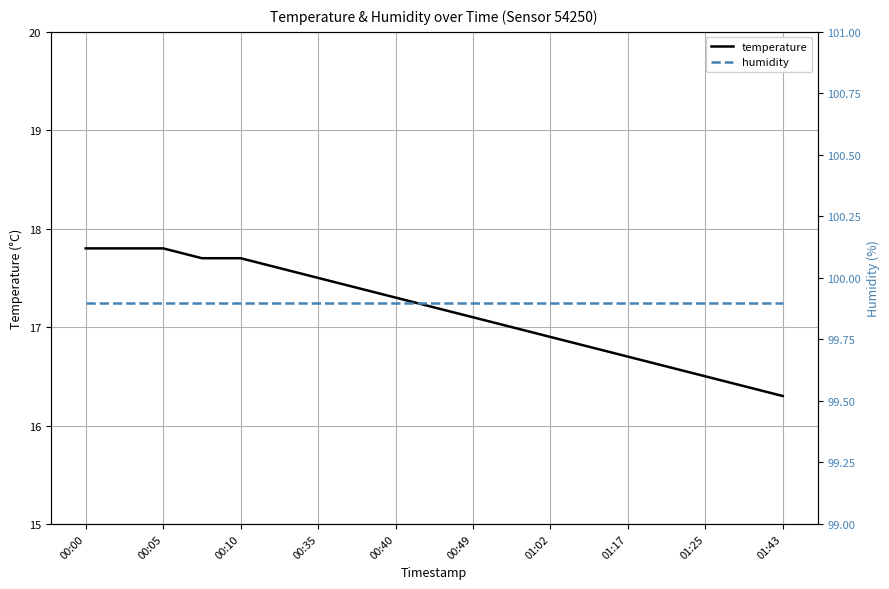

Rank the series by their maximum value, from lowest to highest.

temperature, humidity